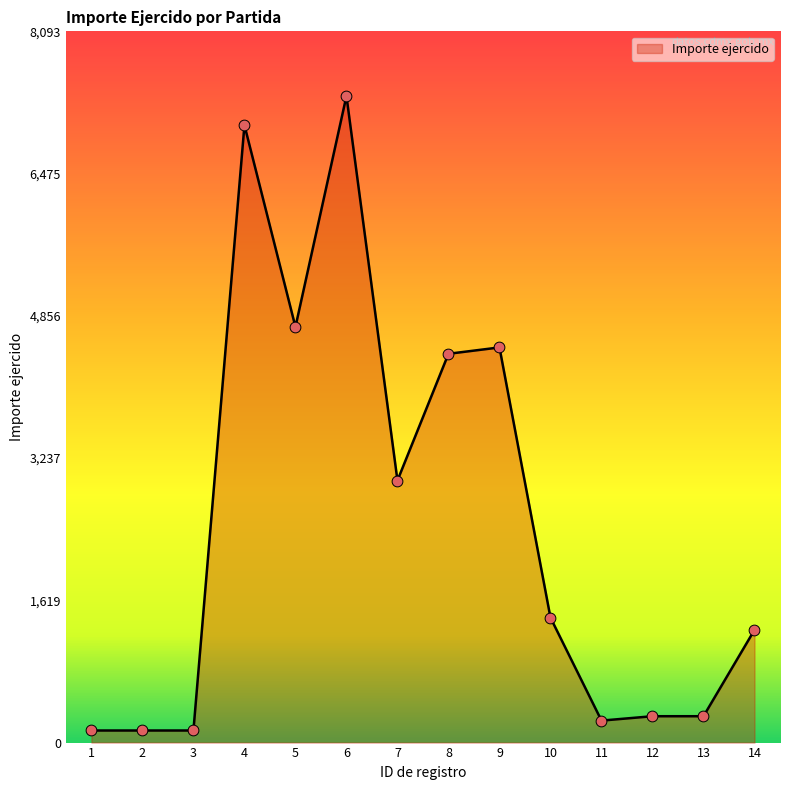

Between 9 and 2, which is larger?

9